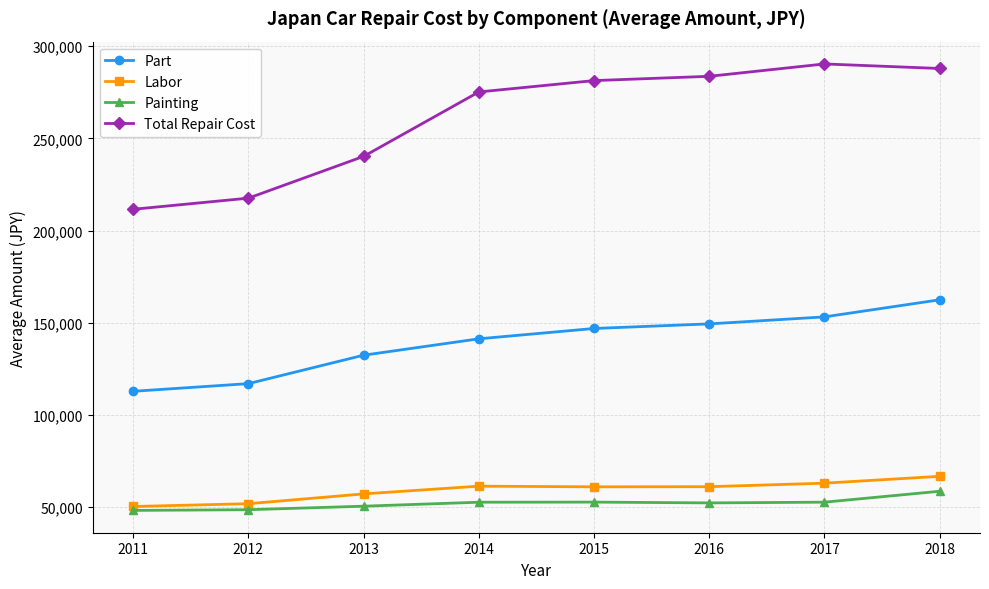

What are all the series names shown in the legend?

Part, Labor, Painting, Total Repair Cost